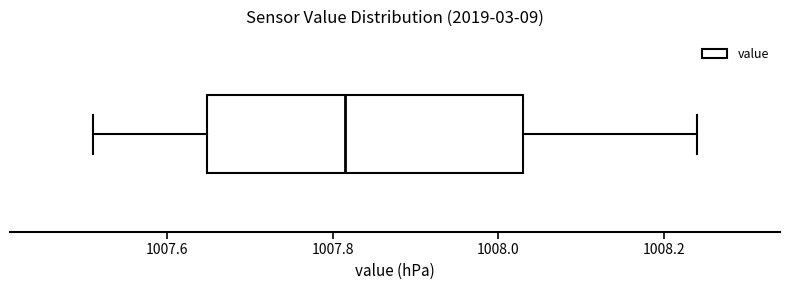

Transcribe this box plot: give where the median line is, the range the box spans, and where the two whiskers end, as read against the x-axis. The values are not printed on the chart, so give them approximately, as read against the axis.

median 1007.82, box 1007.64 to 1008.04, whiskers 1007.52 to 1008.24